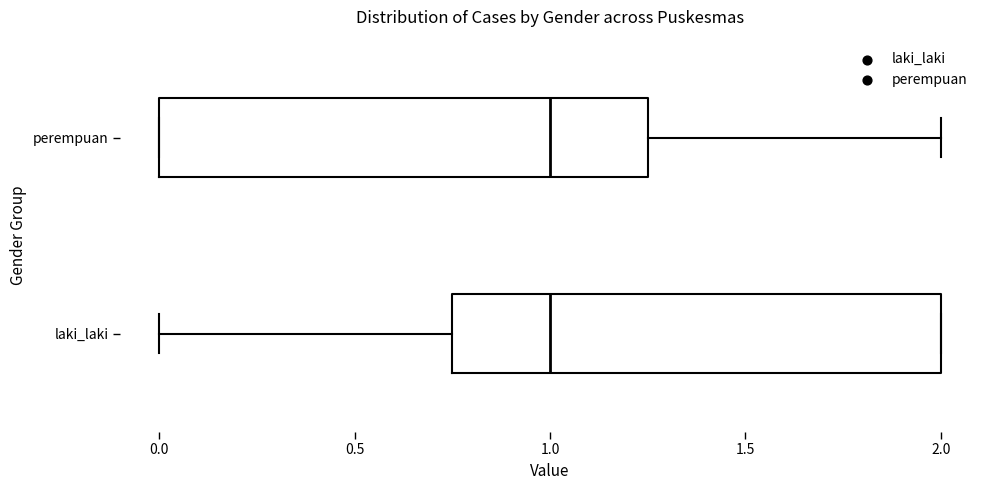

Where does the right whisker of the box for perempuan end on the x-axis? The values are not printed on the chart, so give them approximately, as read against the axis.

2.00